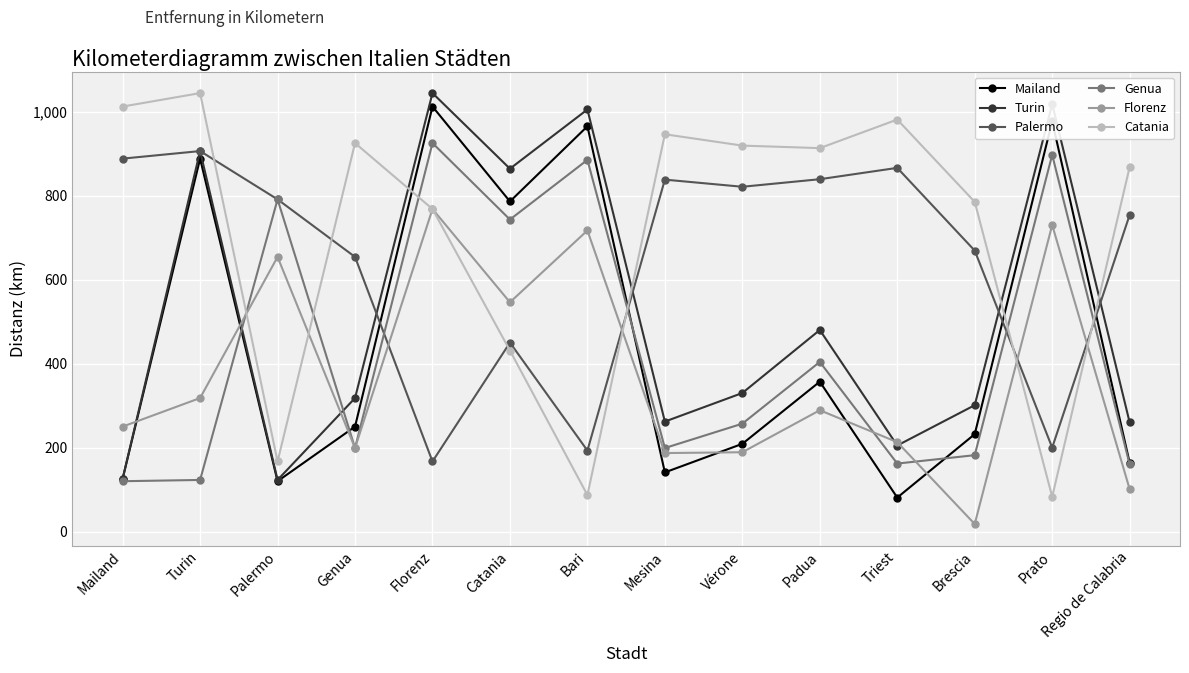

How many interior local valleys does the Mailand series have?

4